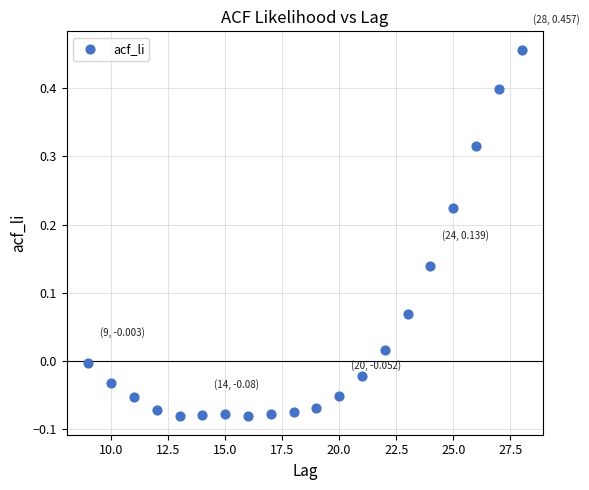

What is the range of X values (max minus min)?

19.0